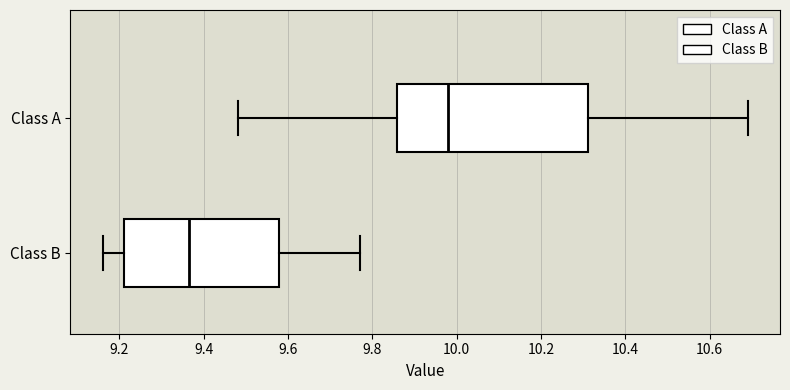

Comparing the boxes themselves (not the whiskers), which one is the widest?

Class A